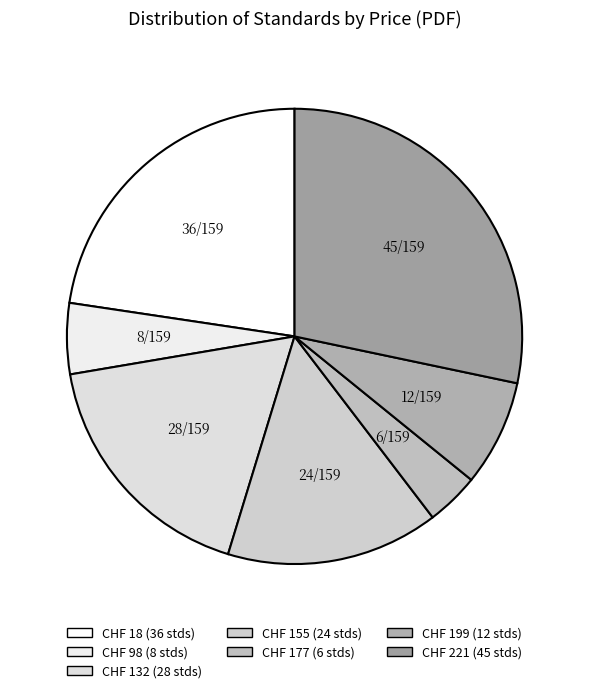

How many slices are in this pie chart?

7